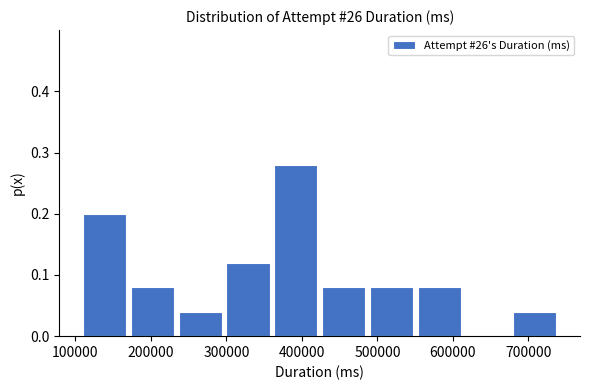

Reading left to right, transcribe this chart: for each bar, give the range it covers on the x-axis and its height. Neither the bar edges nor the heights are printed on the chart, so give them approximately, as read against the axes.

110000 to 170000: 0.20
170000 to 230000: 0.08
230000 to 300000: 0.04
300000 to 360000: 0.12
360000 to 420000: 0.28
420000 to 490000: 0.08
490000 to 550000: 0.08
550000 to 610000: 0.08
610000 to 680000: 0
680000 to 740000: 0.04